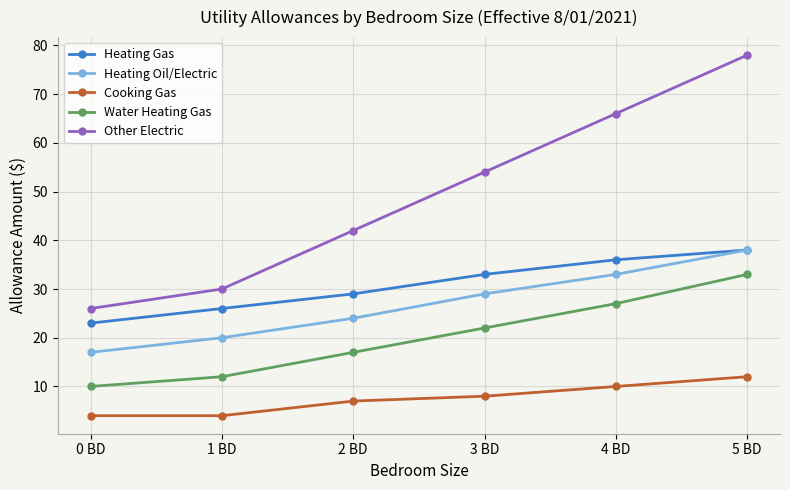

At which category is the sum across all series the highest?

5 BD